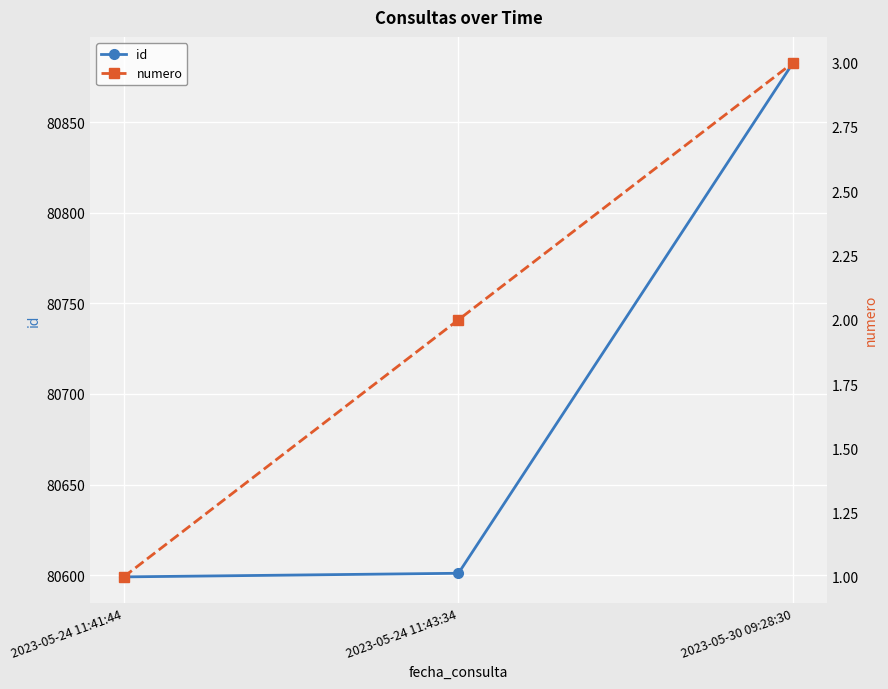

Reading left to right, what are all the values shown in this chart?

id: 80599	80601	80883
numero: 1	2	3